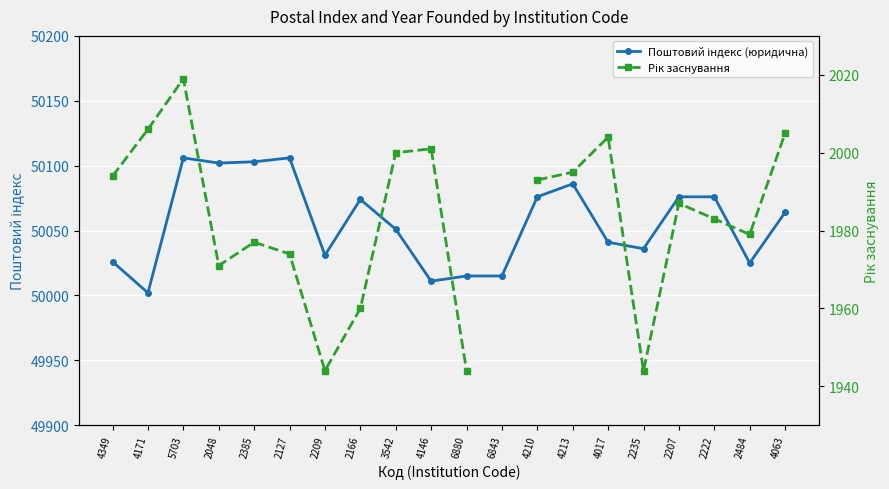

Which series has the largest range (max minus min)?

Поштовий індекс (юридична)